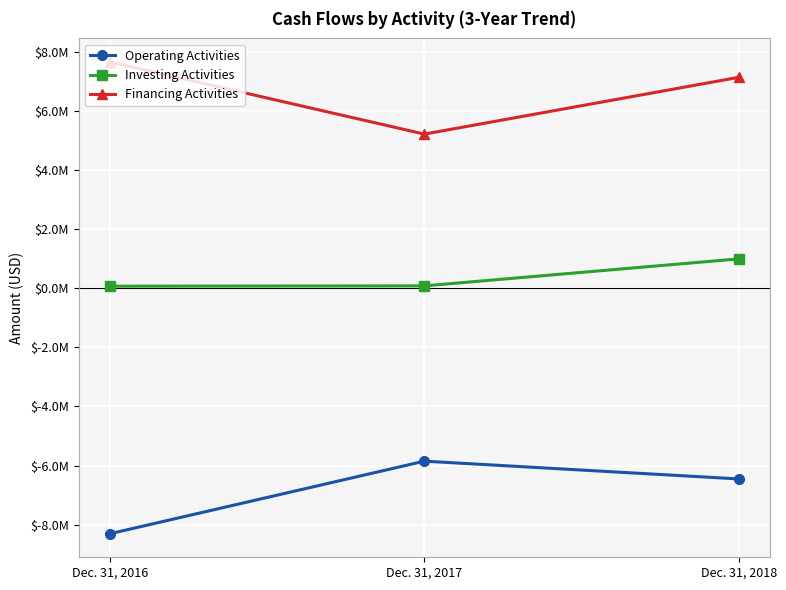

Which series changed the most between Dec. 31, 2016 and Dec. 31, 2018?

Operating Activities